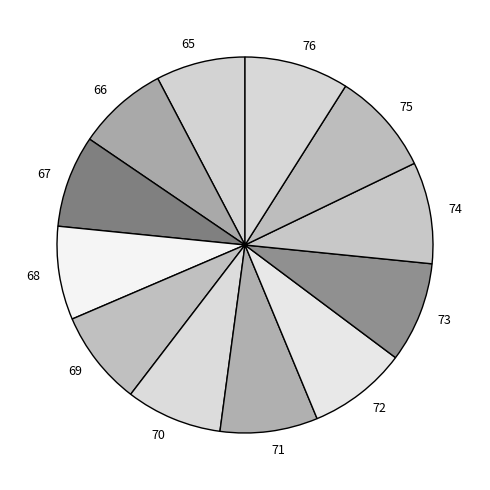

How many slices are in this pie chart?

12